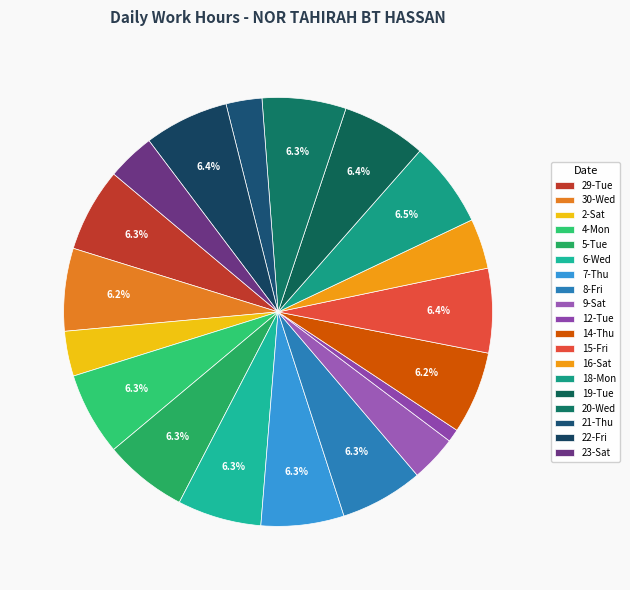

What is the change in value from 30-Wed to 5-Tue?

+0.1